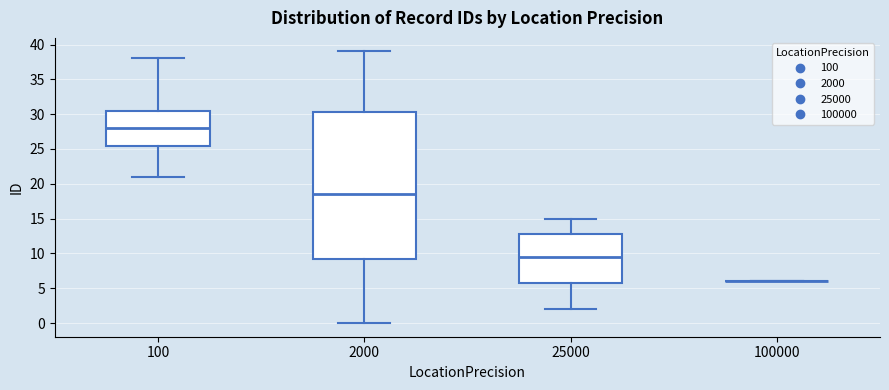

Reading left to right, read every box against the y-axis: the position of its median line, the range the box covers, and the ends of its whiskers. The values are not printed on the chart, so give them approximately, as read against the axis.

100: median 28.0, box 25.5 to 30.5, whiskers 21.0 to 38.0
2000: median 18.5, box 9.5 to 30.5, whiskers 0.0 to 39.0
25000: median 9.5, box 6.0 to 13.0, whiskers 2.0 to 15.0
100000: box collapsed to a line at 6.0, whiskers 6.0 to 6.0